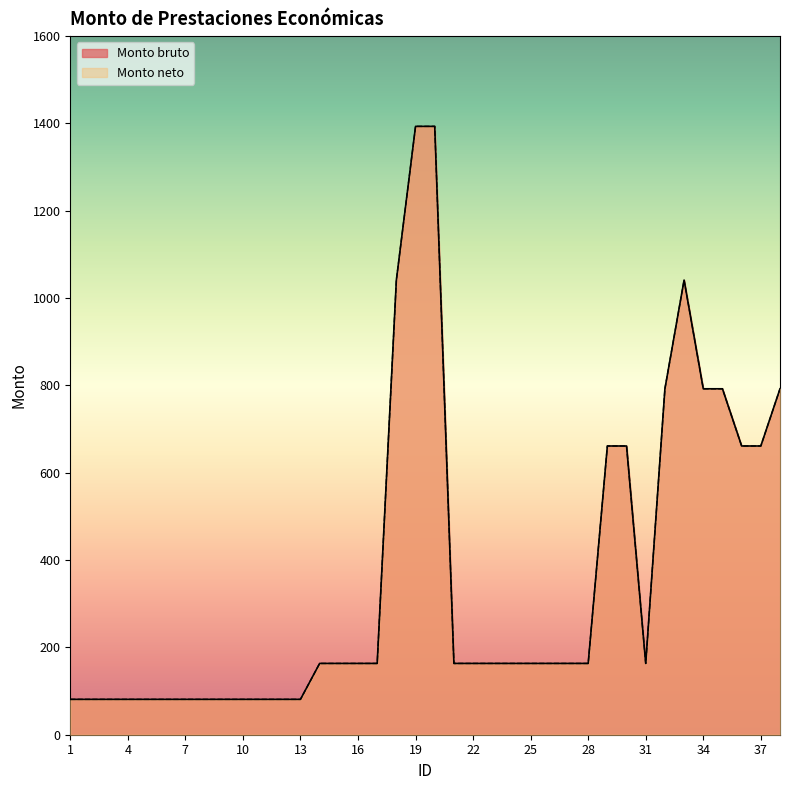

Reading right to left, list all the values displayed in this chart.

Monto bruto: 792.3	661.3	661.3	792.3	792.3	1041.3	792.3	163.3	661.3	661.3	163.3	163.3	163.3	163.3	163.3	163.3	163.3	163.3	1393.3	1393.3	1041.3	163.3	163.3	163.3	163.3	81.0	81.0	81.0	81.0	81.0	81.0	81.0	81.0	81.0	81.0	81.0	81.0	81.0
Monto neto: 792.3	661.3	661.3	792.3	792.3	1041.3	792.3	163.3	661.3	661.3	163.3	163.3	163.3	163.3	163.3	163.3	163.3	163.3	1393.3	1393.3	1041.3	163.3	163.3	163.3	163.3	81.0	81.0	81.0	81.0	81.0	81.0	81.0	81.0	81.0	81.0	81.0	81.0	81.0